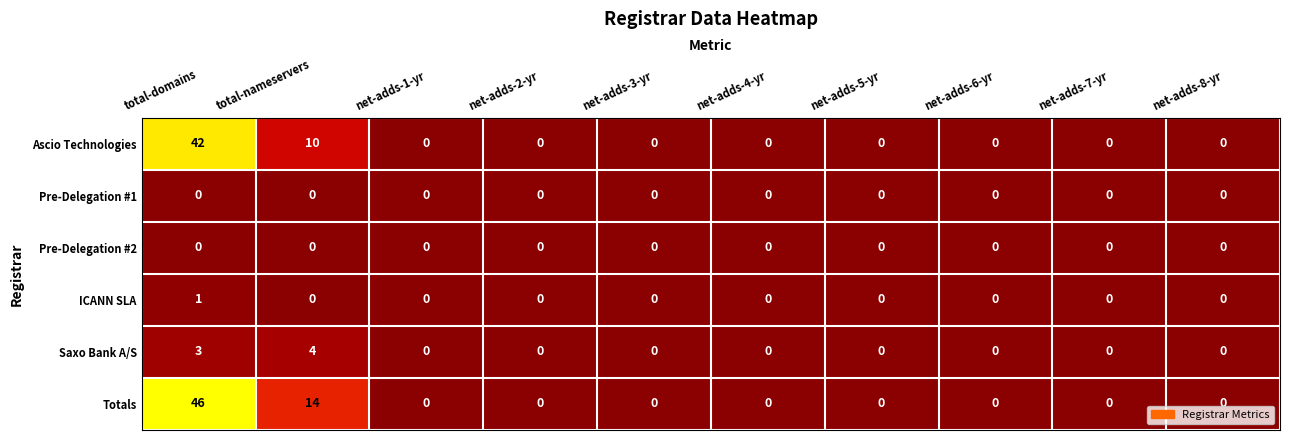

The value of Ascio Technologies at net-adds-4-yr is -25. True or false?

False